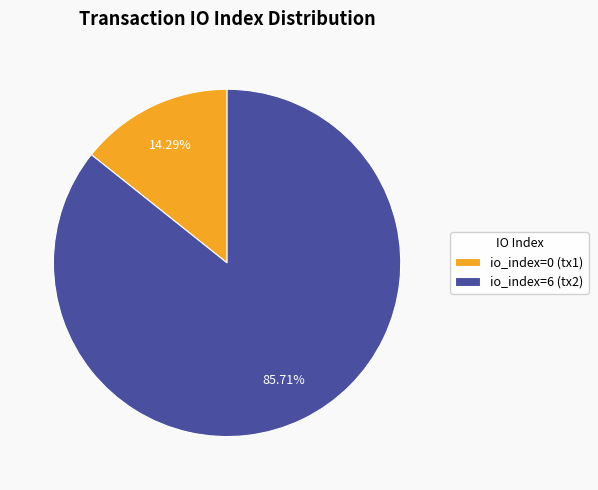

Is the sum of io_index=6 (tx2) and io_index=0 (tx1) greater than half?

Yes